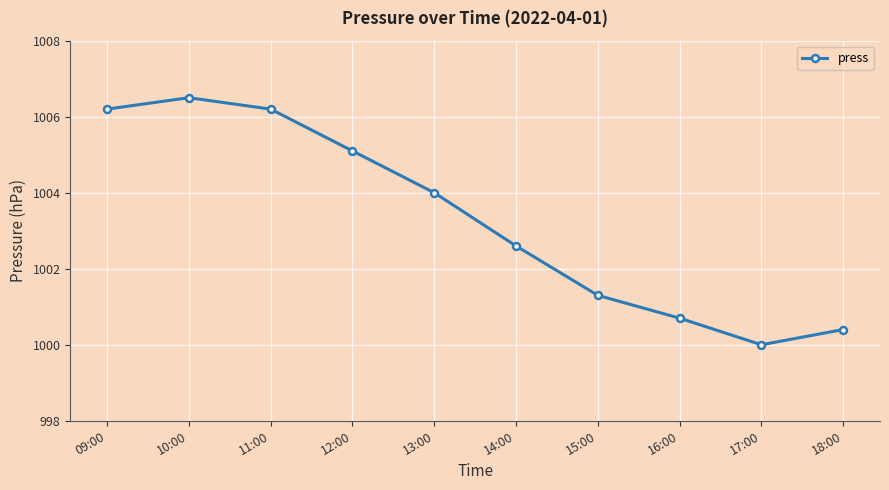

The value at 11:00 is 203.1. True or false?

False